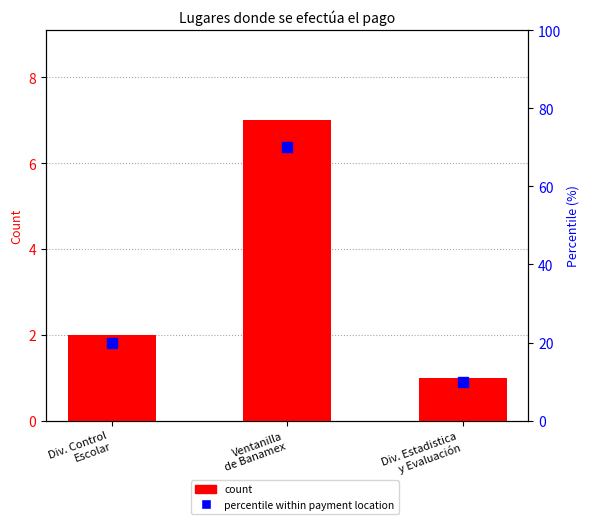

What is the sum of all percentile within payment location values?

100